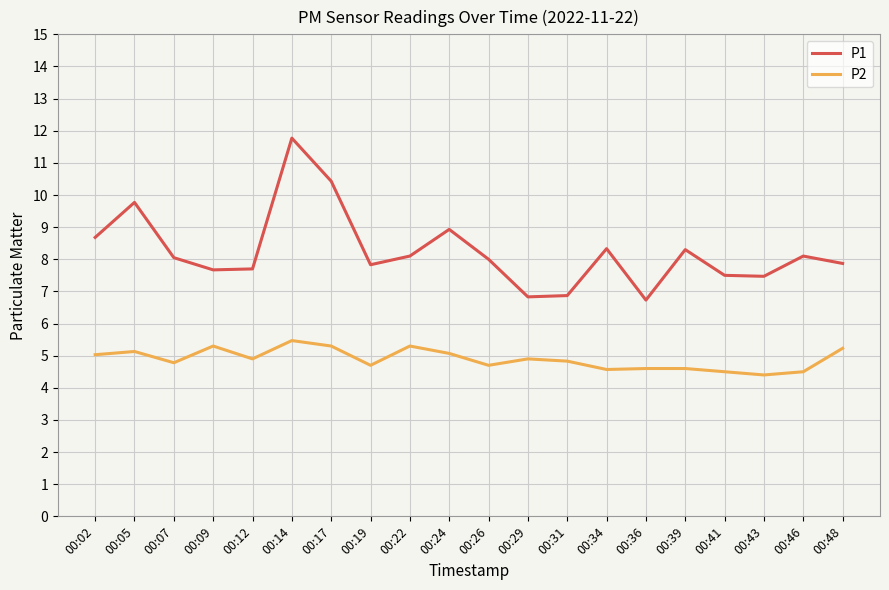

What is the maximum value for P2?

5.5